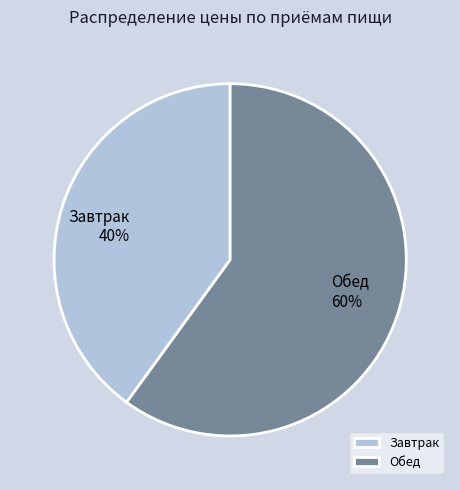

Combined, do Завтрак and Обед account for over 50%?

Yes